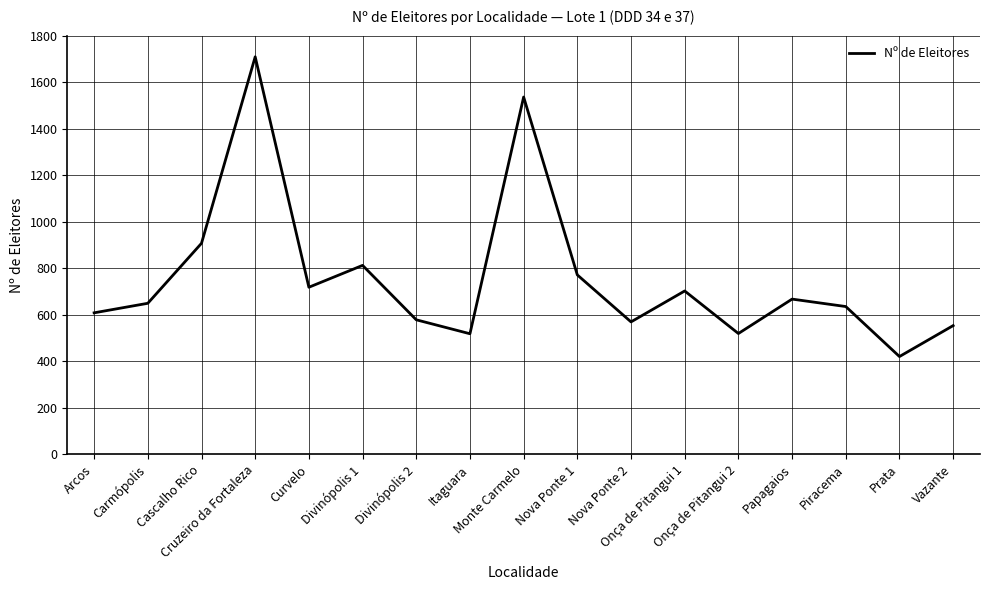

What is the approximate value at Prata, to the nearest 50?

400